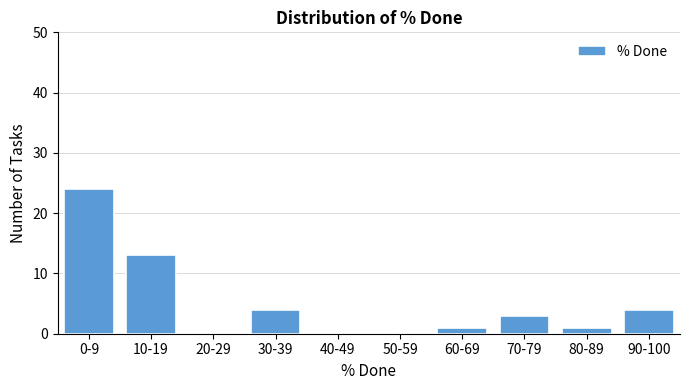

What is the ratio of the value at 0-9 to the value at 60-69?

24.0